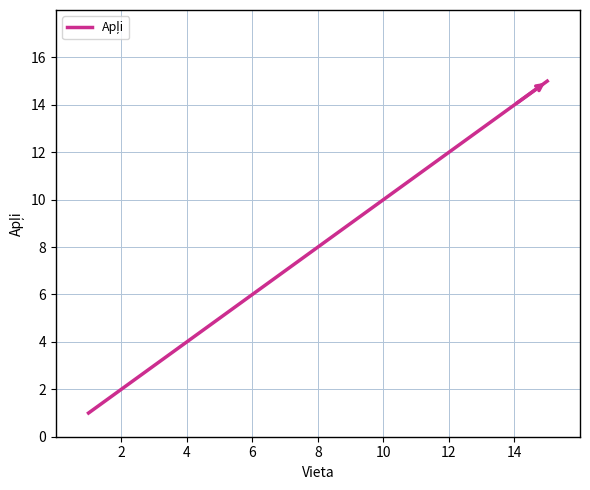

What is the sum of all values?

120